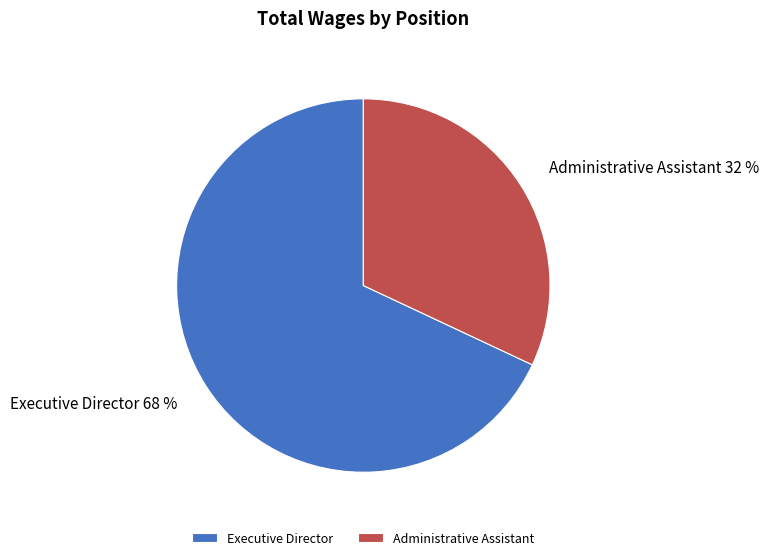

Is there a majority slice in this chart?

Yes